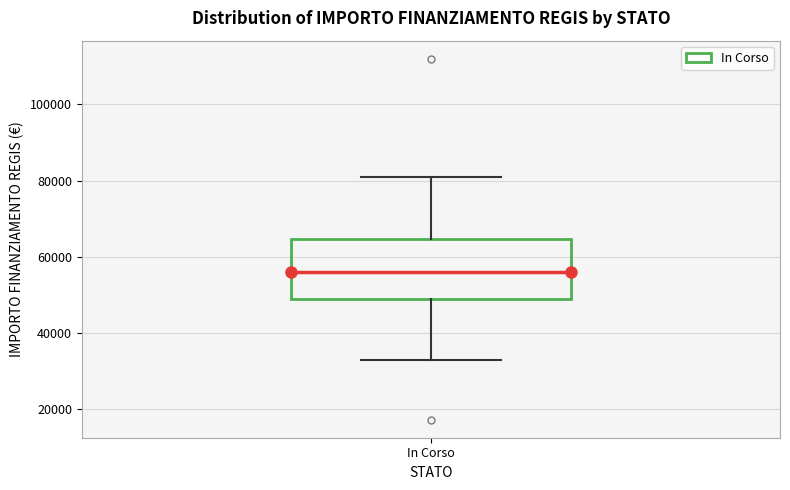

Where does the upper whisker of the box for In Corso end on the y-axis? The values are not printed on the chart, so give them approximately, as read against the axis.

80000